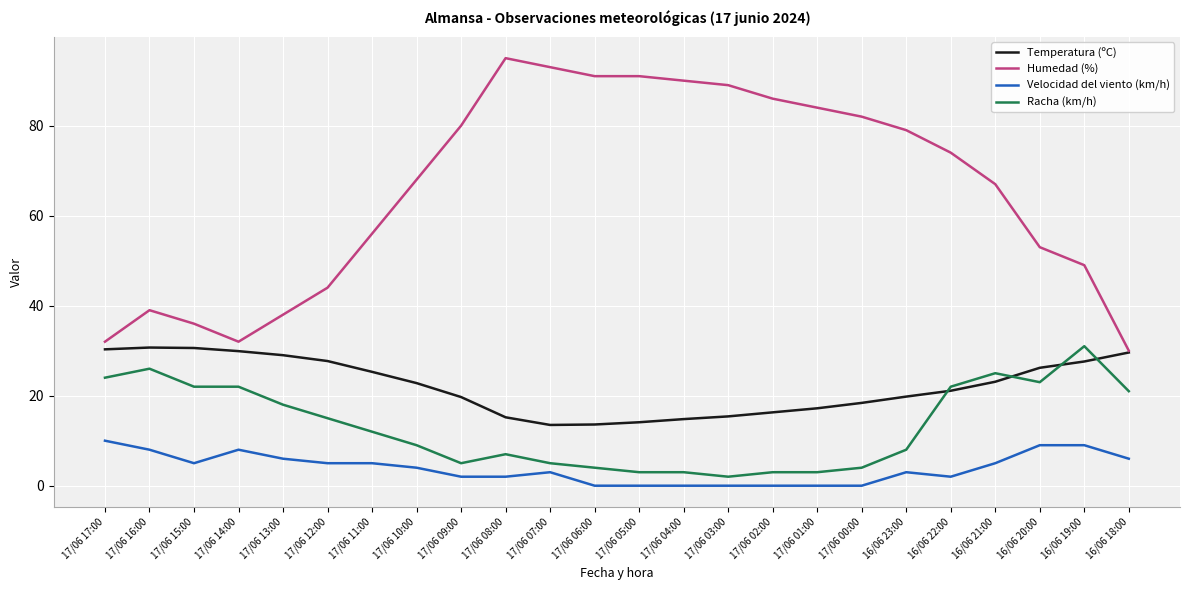

Is it true that Velocidad del viento (km/h) equals 4.0 at 17/06 10:00?

True